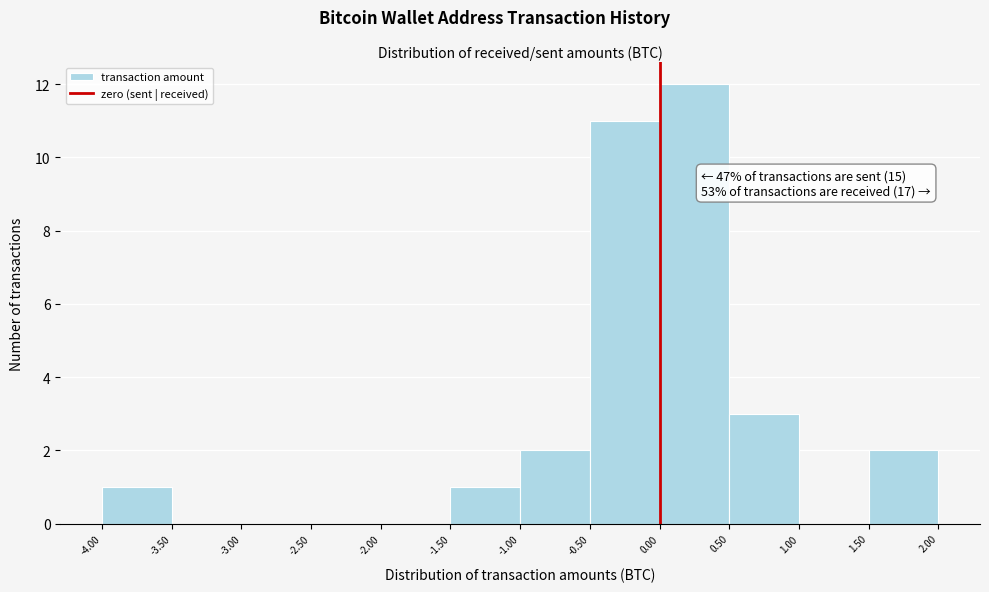

Which range on the x-axis has the tallest bar?

0.00 to 0.50